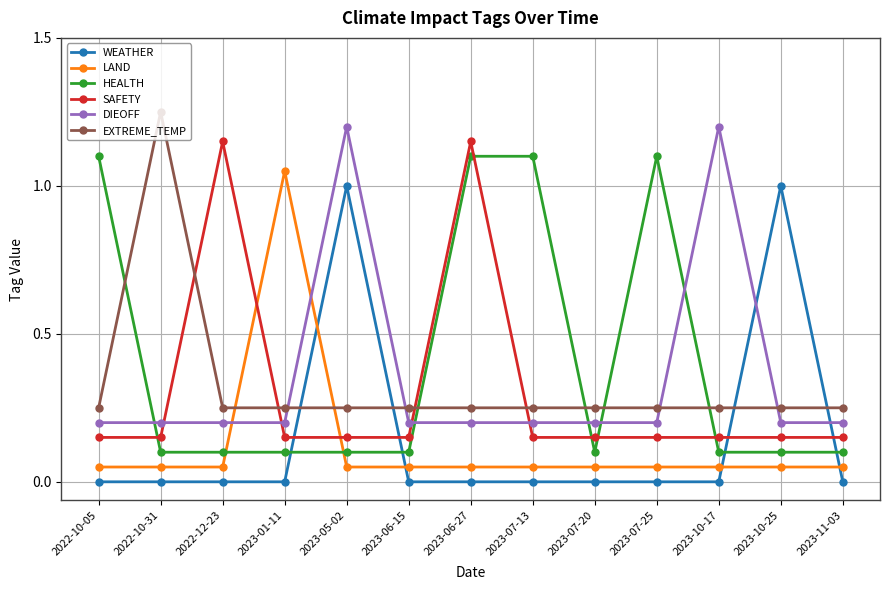

What position from the left is 2022-10-31?

2